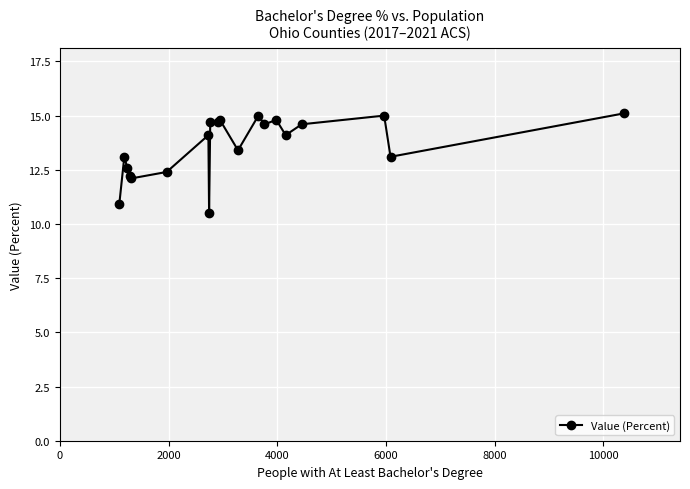

What is the value of the 11th point from the left?

14.8